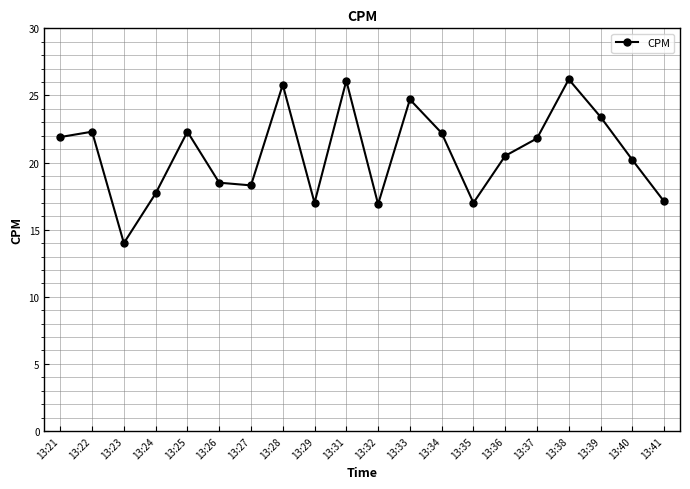

What is the ratio of the value at 13:34 to the value at 13:40?

1.1